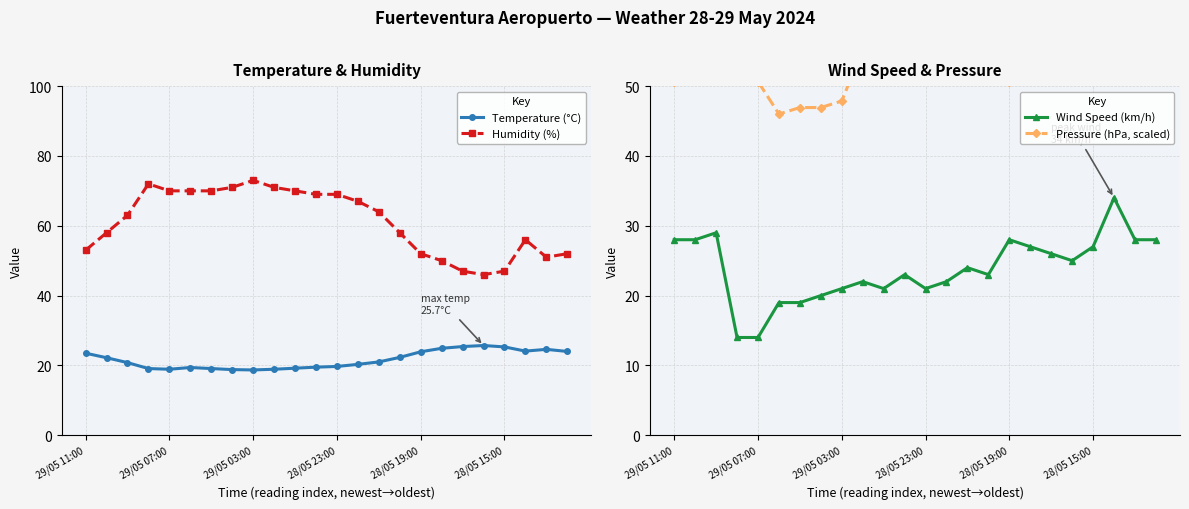

At which category is the sum across all series the highest?

21